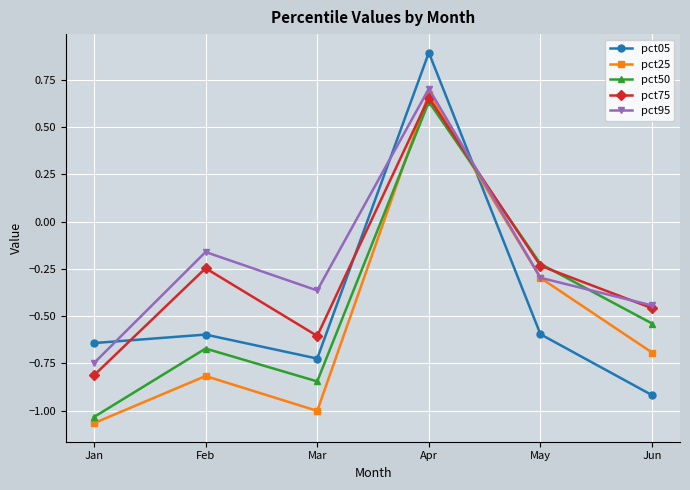

Where is pct95 nearest to the value 0?

Feb